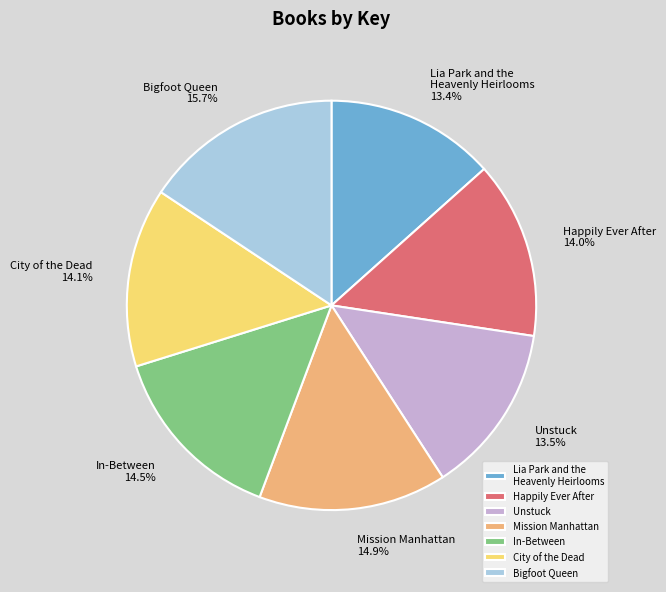

Is there any slice that represents more than half of the pie?

No